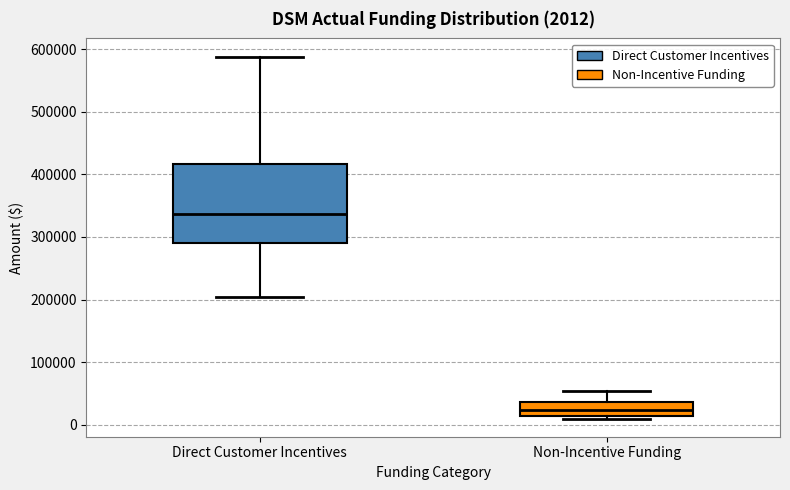

Which box's median line is the highest?

Direct Customer Incentives